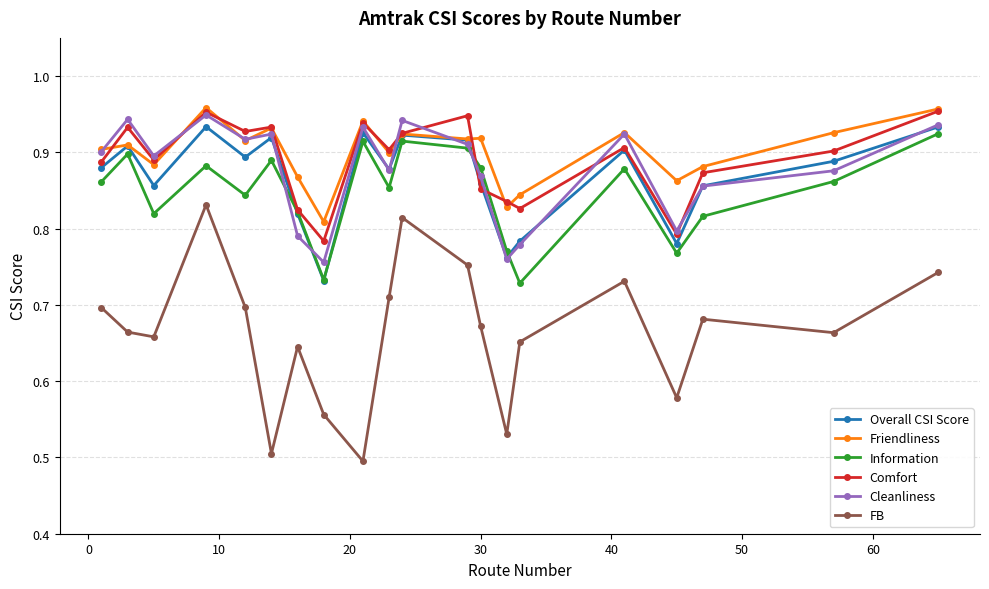

True or false: FB and Comfort intersect in this chart.

False